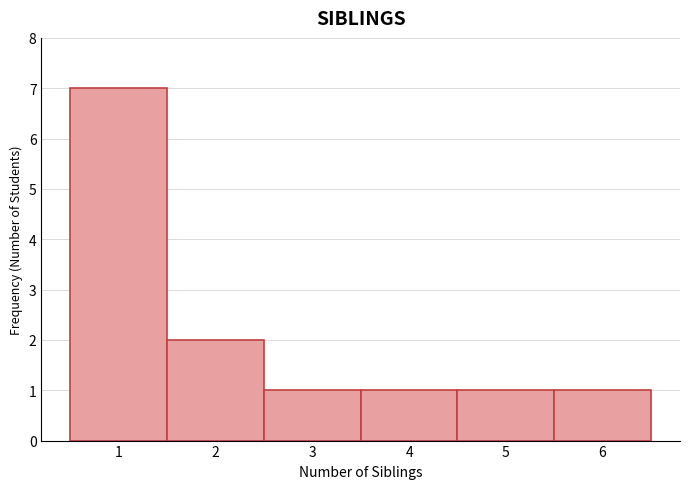

Reading left to right, list every bar in this chart as the range it spans on the x-axis followed by its height. The values are not printed on the chart, so give them approximately, as read against the axis.

0.5 to 1.5: 7
1.5 to 2.5: 2
2.5 to 3.5: 1
3.5 to 4.5: 1
4.5 to 5.5: 1
5.5 to 6.5: 1